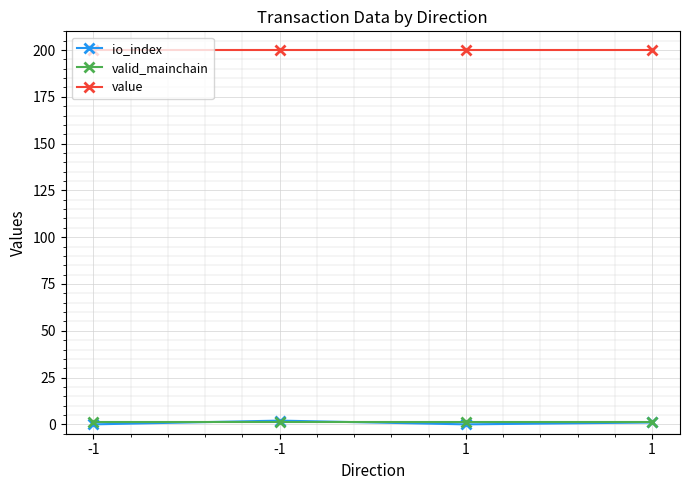

Which category has the highest value across all series?

-1